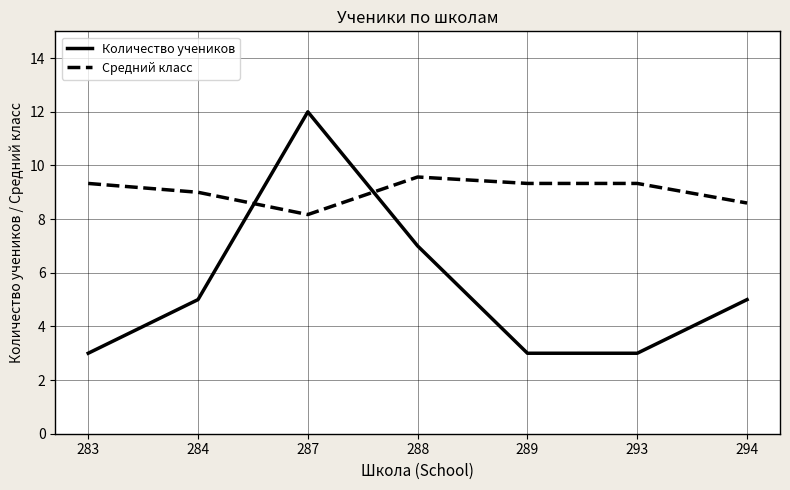

Does the chart have visible grid lines?

Yes